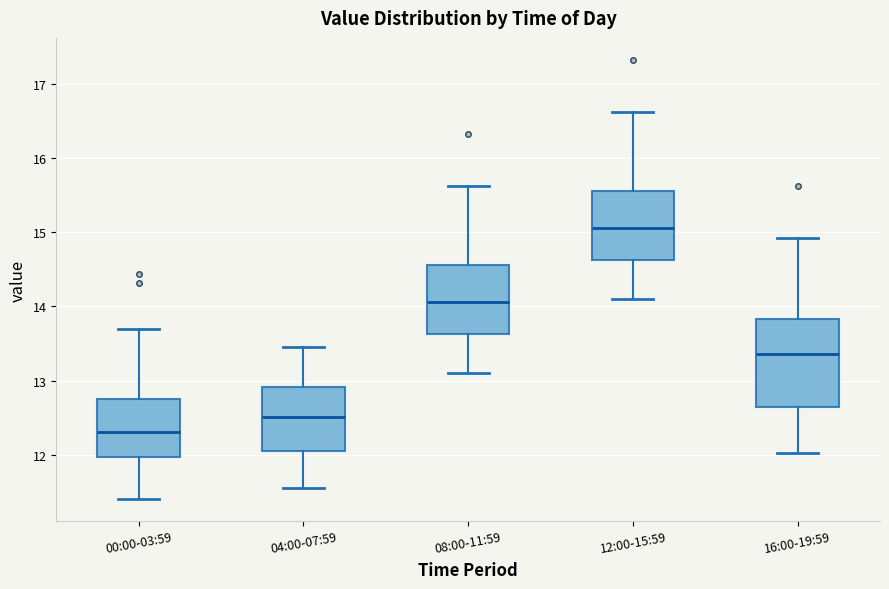

Reading left to right, read every box against the y-axis: the position of its median line, the range the box covers, and the ends of its whiskers. The values are not printed on the chart, so give them approximately, as read against the axis.

00:00-03:59: median 12.3, box 12.0 to 12.8, whiskers 11.4 to 13.7
04:00-07:59: median 12.5, box 12.0 to 12.9, whiskers 11.6 to 13.5
08:00-11:59: median 14.1, box 13.6 to 14.6, whiskers 13.1 to 15.6
12:00-15:59: median 15.1, box 14.6 to 15.6, whiskers 14.1 to 16.6
16:00-19:59: median 13.4, box 12.6 to 13.8, whiskers 12.0 to 14.9